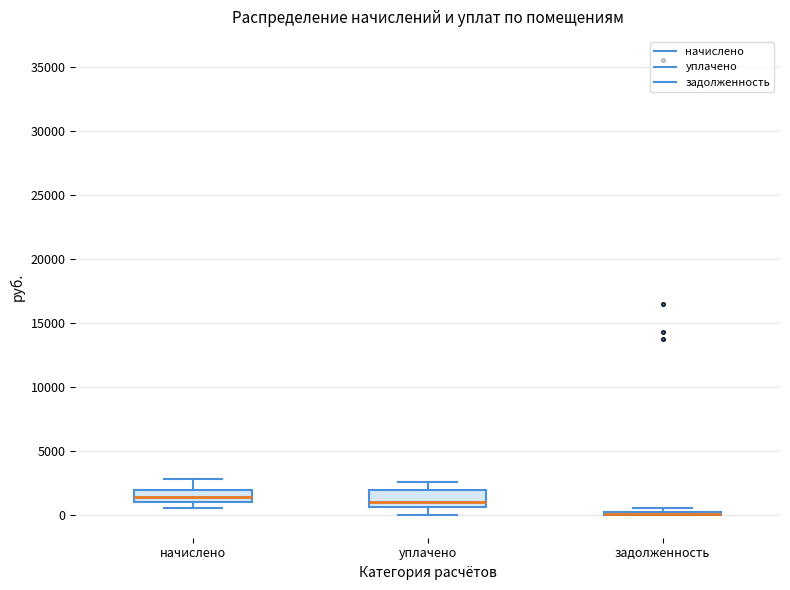

Where is the upper edge of the box for уплачено on the y-axis? The values are not printed on the chart, so give them approximately, as read against the axis.

2000